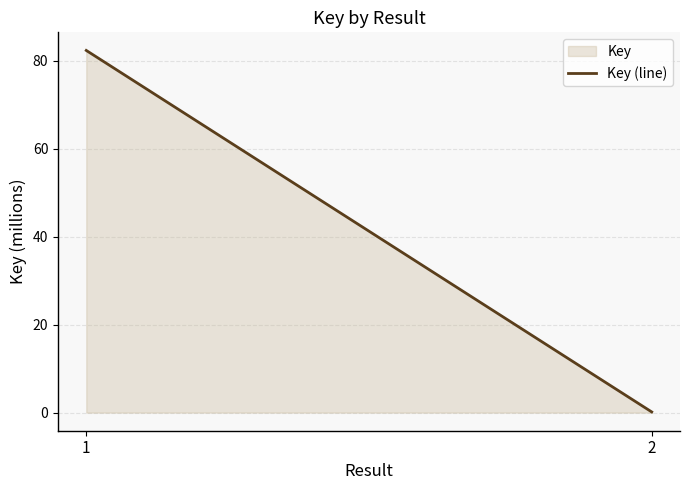

Which category has the lowest value across all series?

2